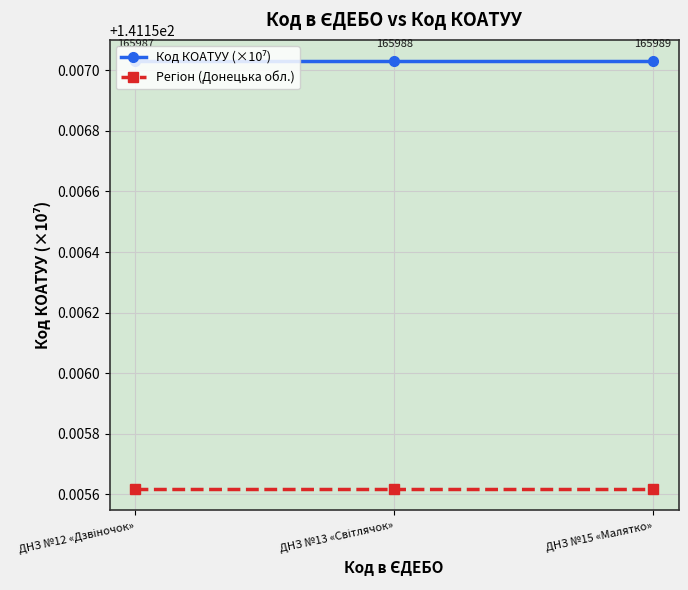

What is the label of the 1st point from the right?

ДНЗ №15 «Малятко»